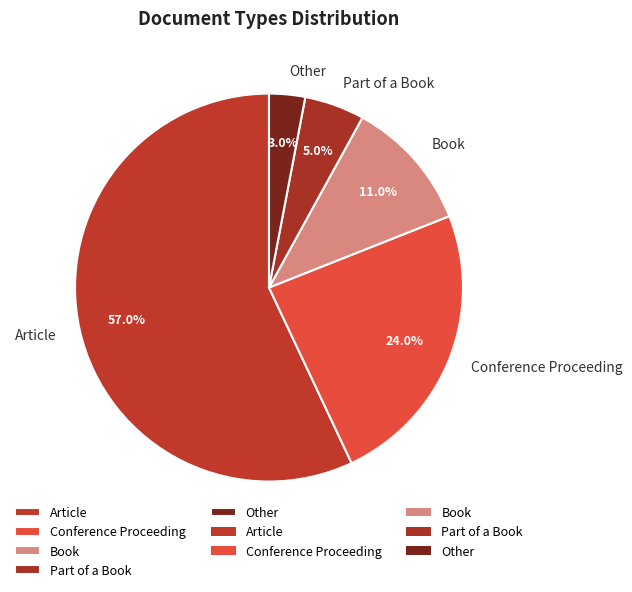

Rank the categories by value from highest to lowest.

Article, Conference Proceeding, Book, Part of a Book, Other